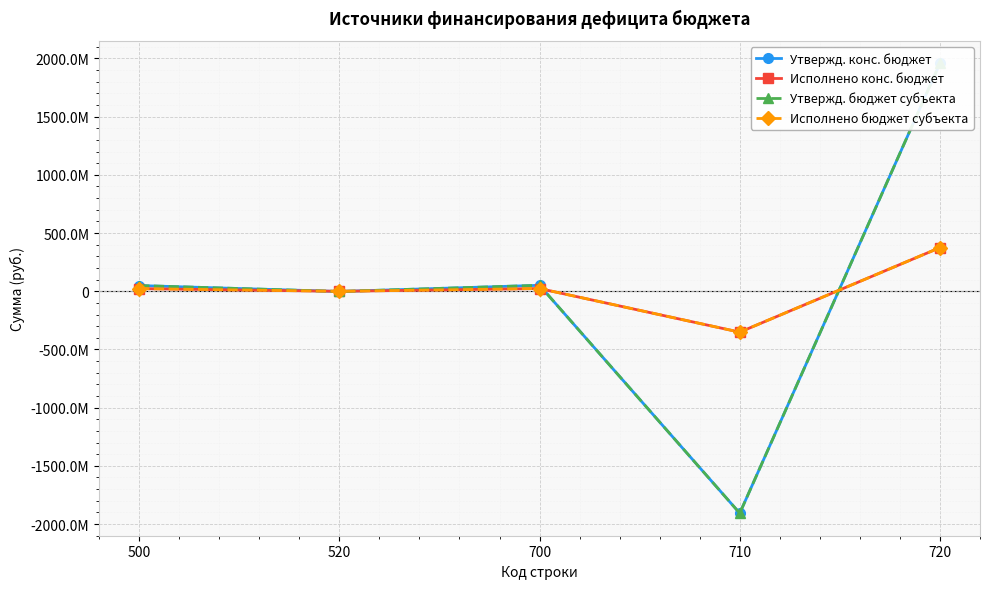

After their last crossing, which series has the higher values: Утвержд. бюджет субъекта or Исполнено конс. бюджет?

Утвержд. бюджет субъекта